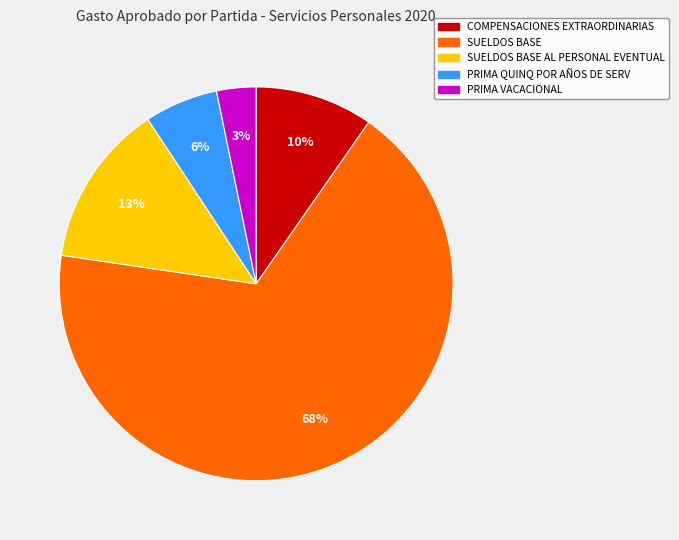

Does any single category account for the majority?

Yes